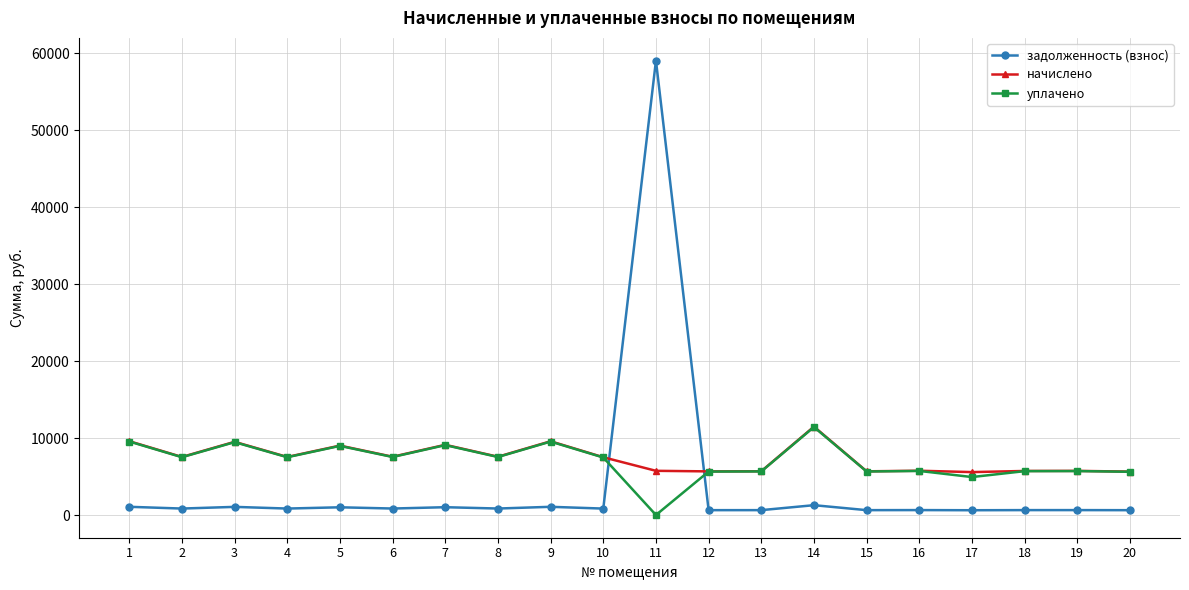

At which category does уплачено reach its first local peak?

3